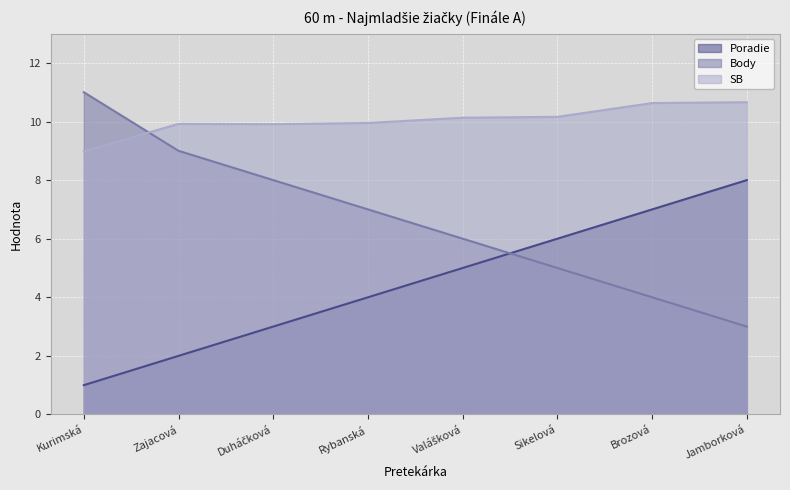

What is the difference between the maximum and second lowest values in the SB series?

0.8